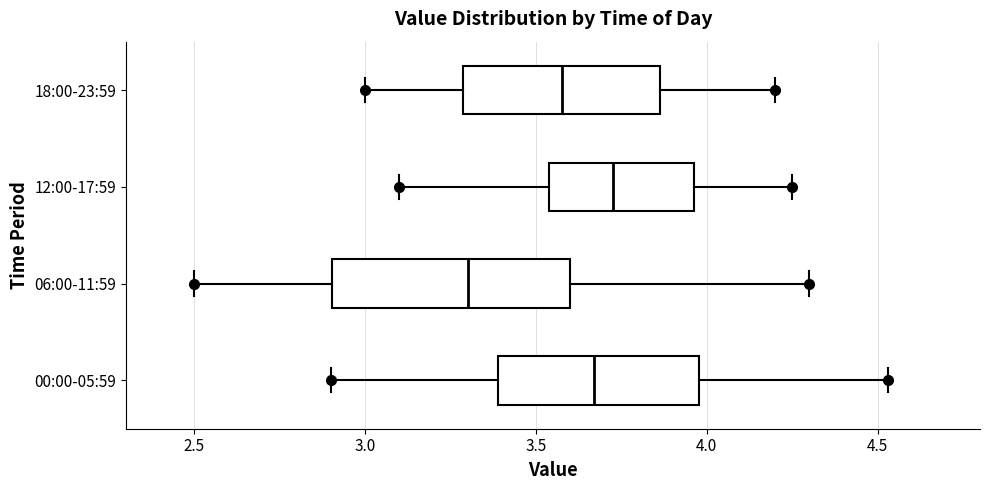

Where does the right whisker of the box for 12:00-17:59 end on the x-axis? The values are not printed on the chart, so give them approximately, as read against the axis.

4.25